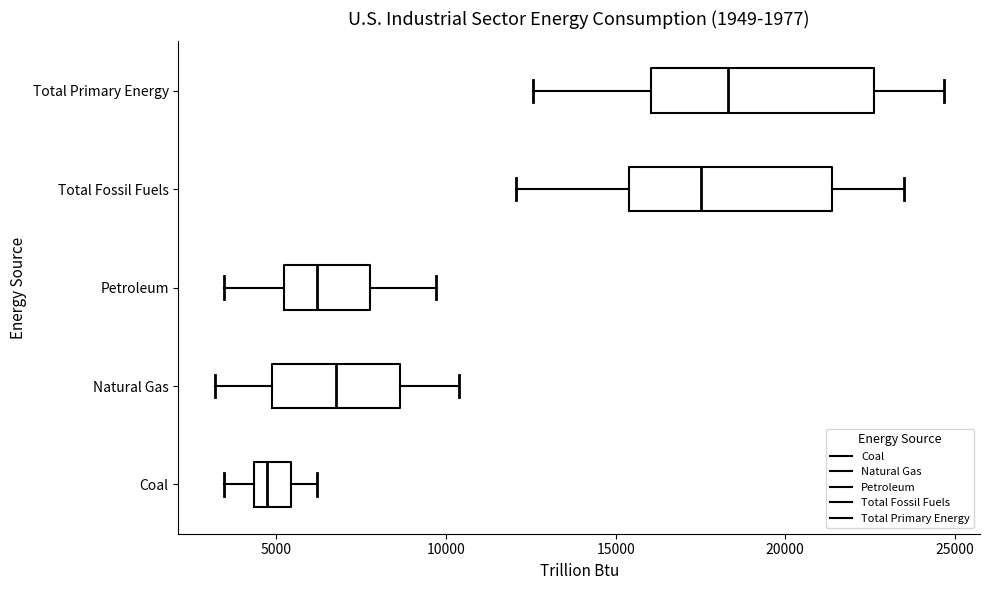

Reading bottom to top, transcribe this box plot: for each box, give where its median line is, the range the box spans, and where its two whiskers end, as read against the x-axis. The values are not printed on the chart, so give them approximately, as read against the axis.

Coal: median 4500 (just right of the box's left edge), box 4500 to 5500, whiskers 3500 to 6000
Natural Gas: median 6500, box 5000 to 8500, whiskers 3000 to 10500
Petroleum: median 6000, box 5000 to 8000, whiskers 3500 to 9500
Total Fossil Fuels: median 17500, box 15500 to 21500, whiskers 12000 to 23500
Total Primary Energy: median 18500, box 16000 to 22500, whiskers 12500 to 24500